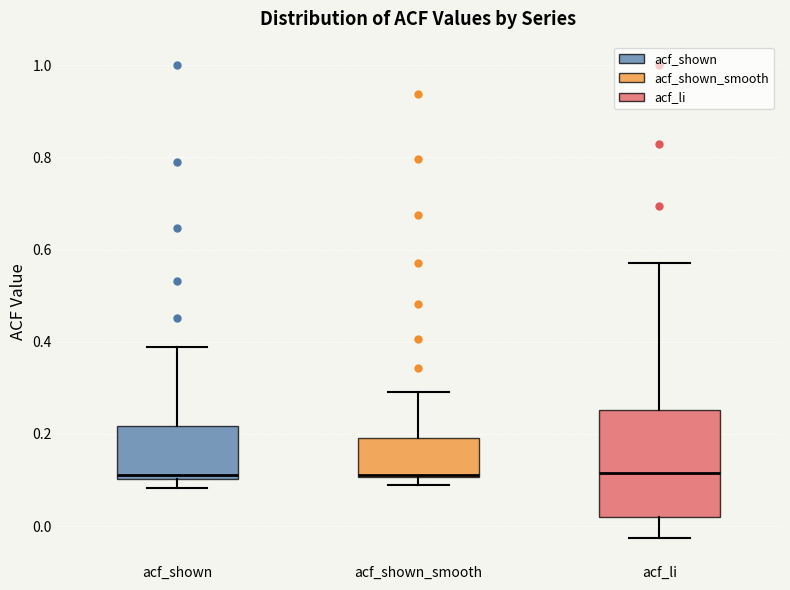

Which box is the tallest, from its lower edge to its upper edge?

acf_li